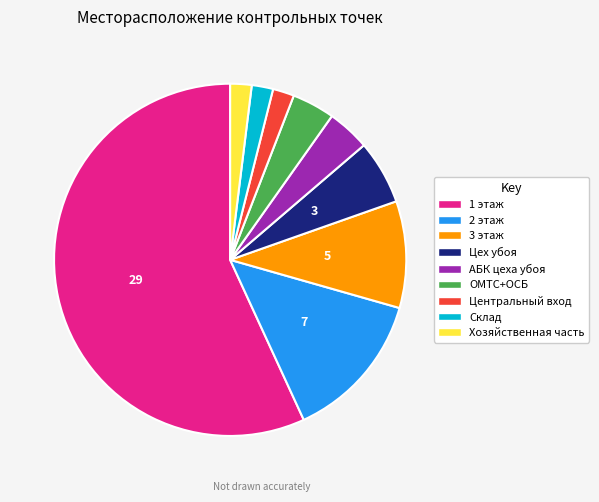

Count the number of slices in the pie.

9